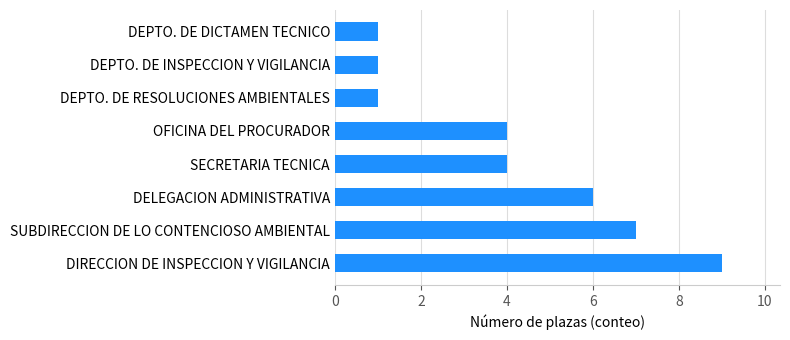

What is the difference between the maximum and second lowest values?

8